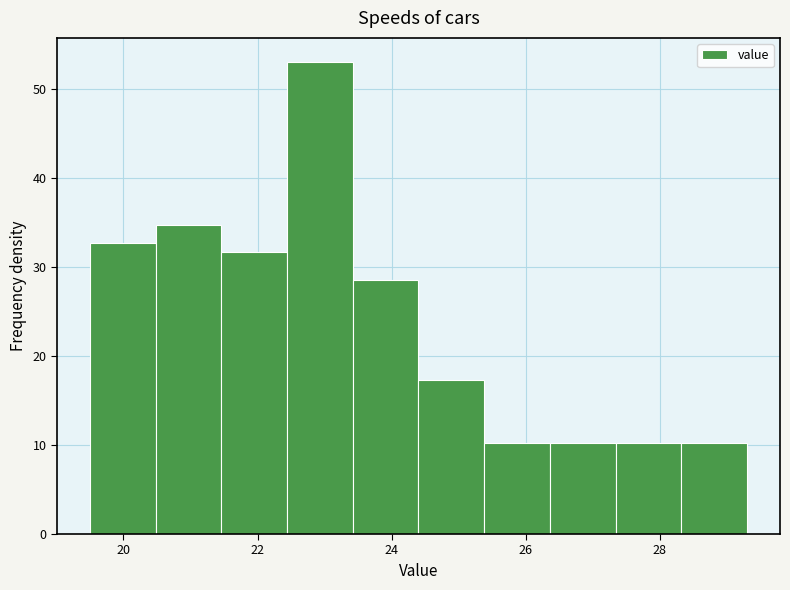

How tall is the bar that spans 25.38 to 26.36 on the x-axis? Neither the bar edges nor the heights are printed on the chart, so give them approximately, as read against the axes.

10